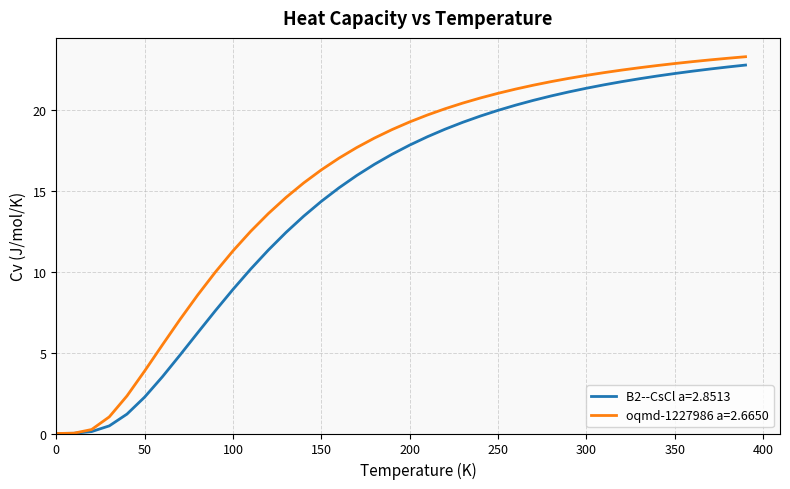

List the series in order of their overall mean, highest first.

oqmd-1227986 a=2.6650, B2--CsCl a=2.8513